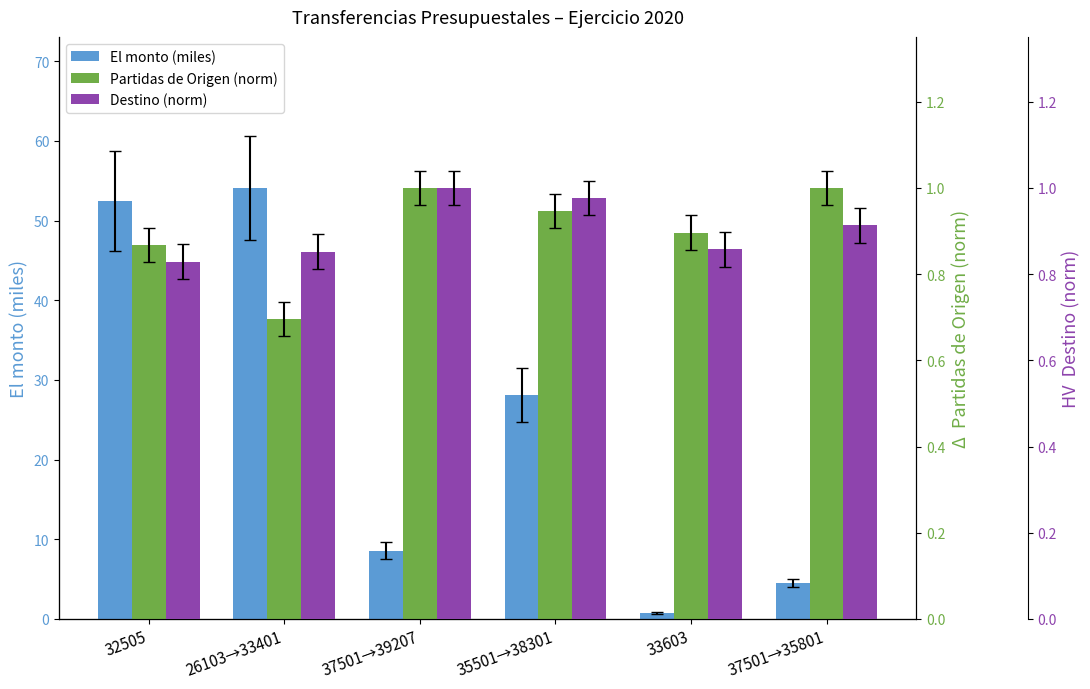

Which series has the widest spread of values?

El monto (miles)